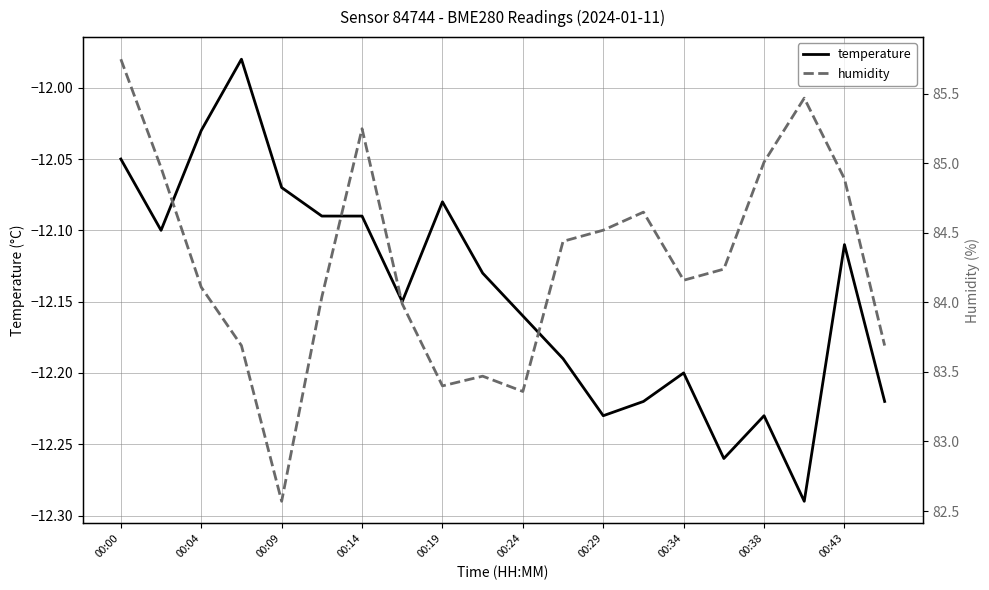

Count the number of categories in the chart.

20